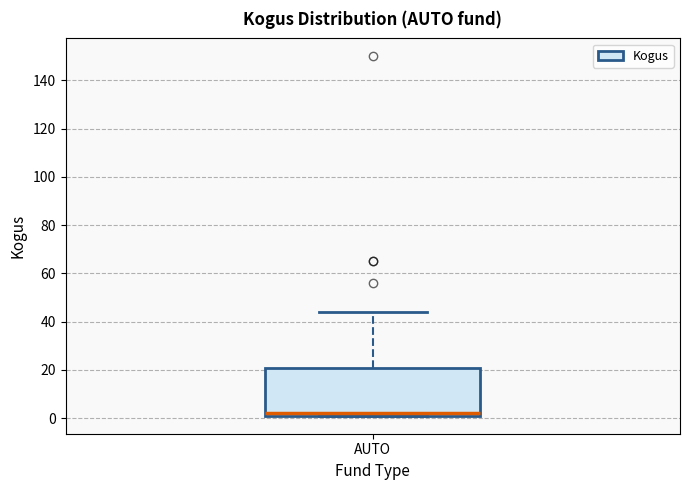

Where is the lower edge of the box for AUTO on the y-axis? The values are not printed on the chart, so give them approximately, as read against the axis.

2